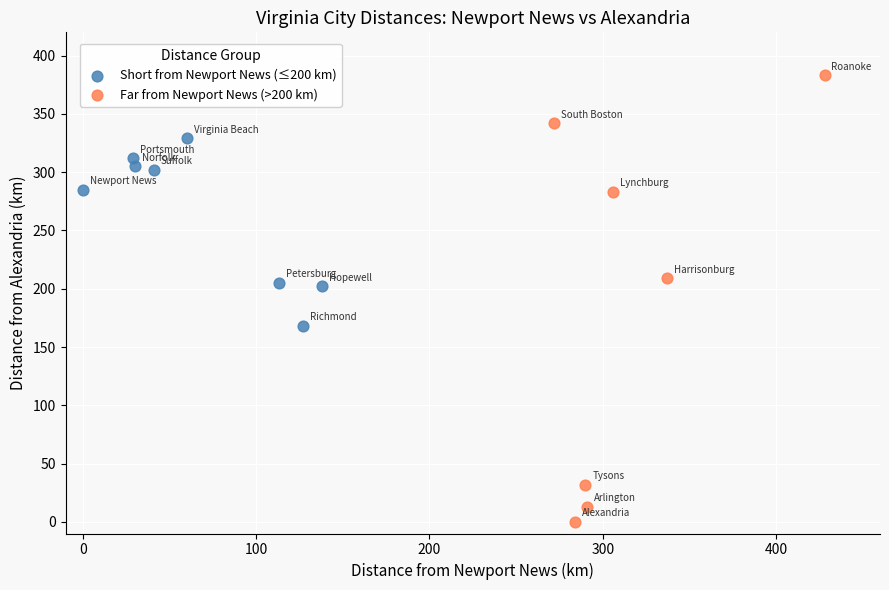

Which series has the widest spread of Y values?

Far from Newport News (>200 km)